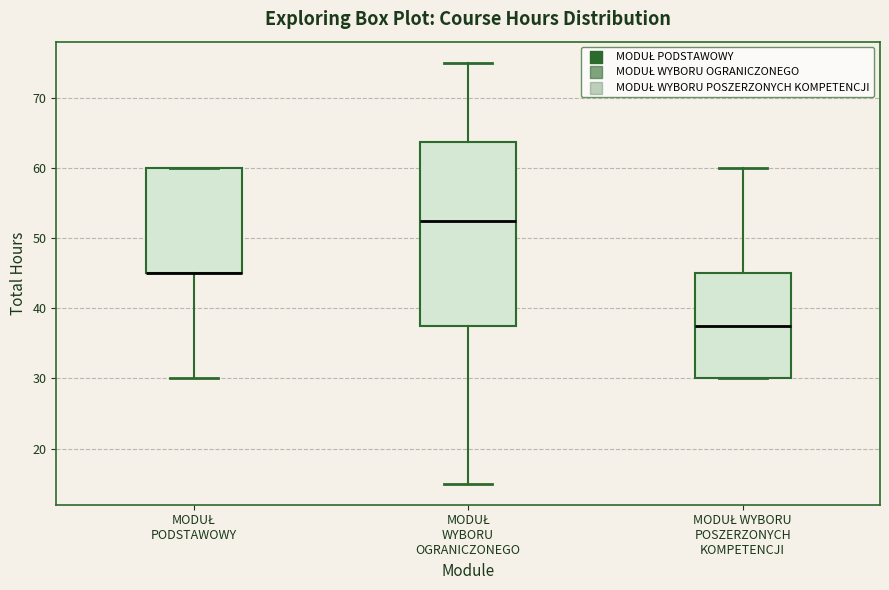

Reading left to right, read every box against the y-axis: the position of its median line, the range the box covers, and the ends of its whiskers. The values are not printed on the chart, so give them approximately, as read against the axis.

MODUŁ PODSTAWOWY: median 45 (drawn on the box's lower edge), box 45 to 60, whiskers 30 to 60
MODUŁ WYBORU OGRANICZONEGO: median 53, box 38 to 64, whiskers 15 to 75
MODUŁ WYBORU POSZERZONYCH KOMPETENCJI: median 38, box 30 to 45, whiskers 30 to 60